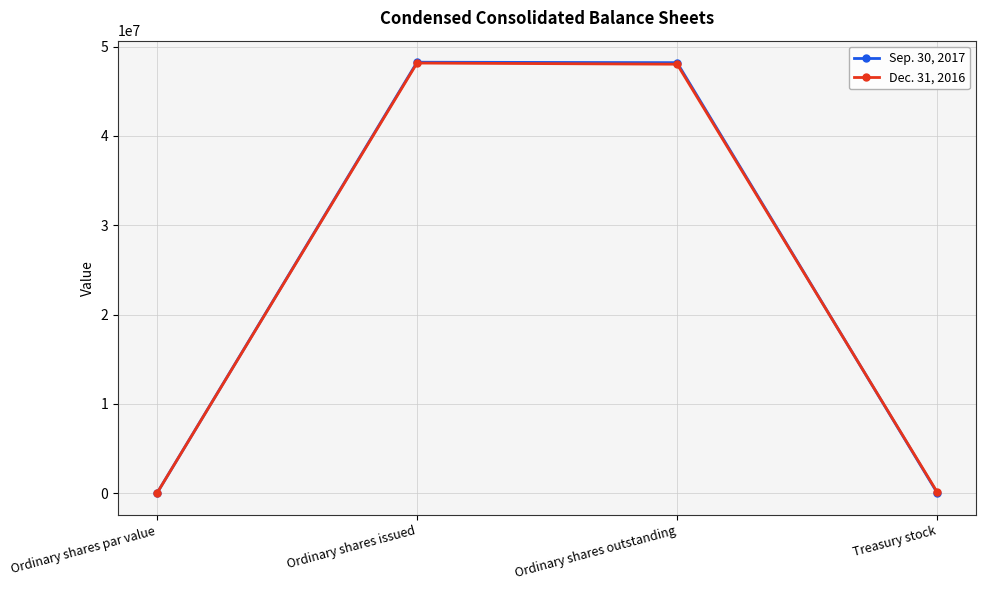

What is the value of the Sep. 30, 2017 point at the 4th from the left?

50104